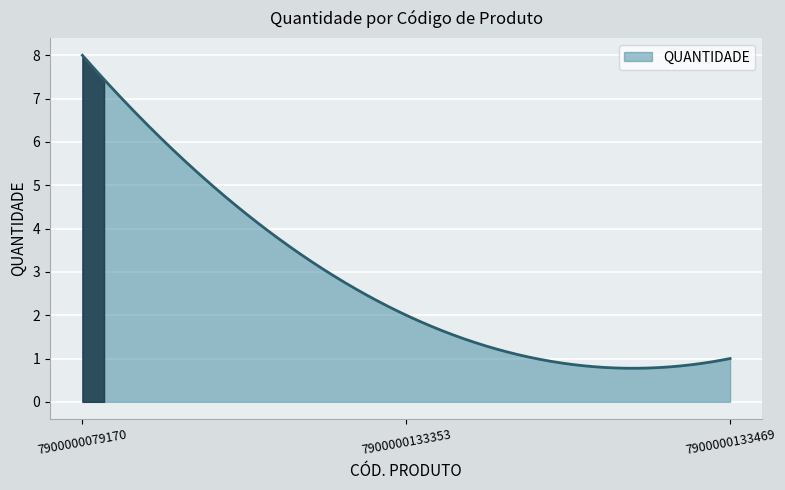

What is the greatest value displayed?

8.0